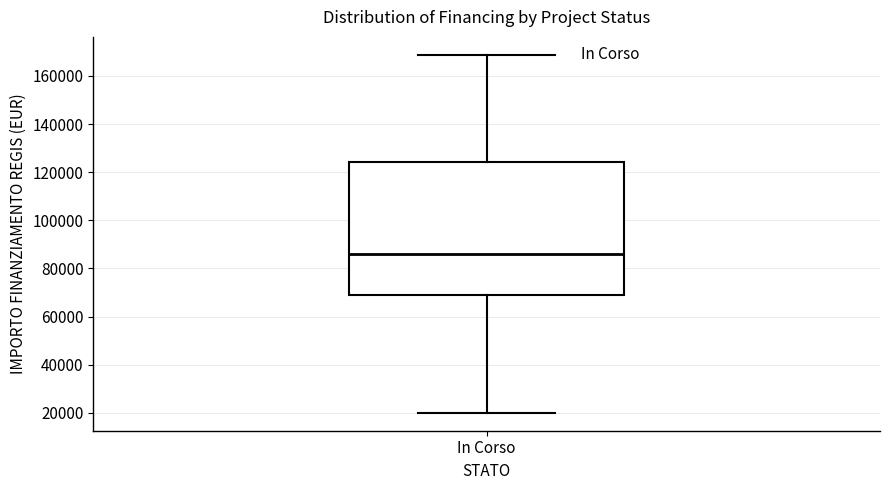

Transcribe this box plot: give where the median line is, the range the box spans, and where the two whiskers end, as read against the y-axis. The values are not printed on the chart, so give them approximately, as read against the axis.

median 86000, box 68000 to 124000, whiskers 20000 to 168000